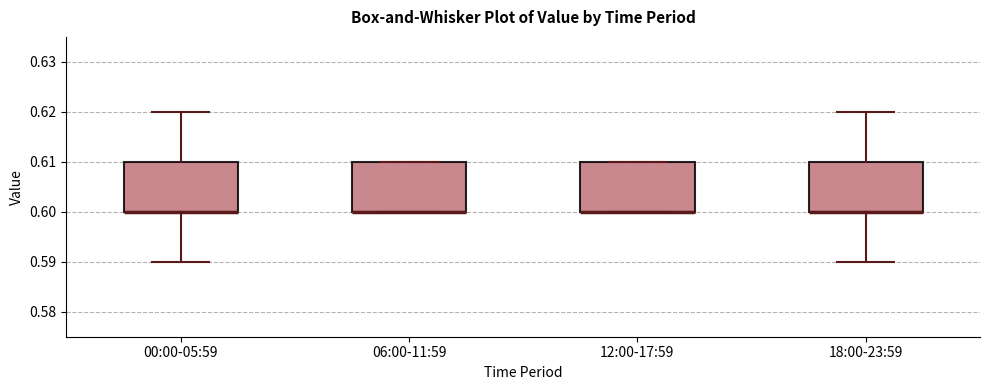

Reading left to right, read every box against the y-axis: the position of its median line, the range the box covers, and the ends of its whiskers. The values are not printed on the chart, so give them approximately, as read against the axis.

00:00-05:59: median 0.60 (drawn on the box's lower edge), box 0.60 to 0.61, whiskers 0.59 to 0.62
06:00-11:59: median 0.60 (drawn on the box's lower edge), box 0.60 to 0.61, whiskers 0.60 to 0.61
12:00-17:59: median 0.60 (drawn on the box's lower edge), box 0.60 to 0.61, whiskers 0.60 to 0.61
18:00-23:59: median 0.60 (drawn on the box's lower edge), box 0.60 to 0.61, whiskers 0.59 to 0.62